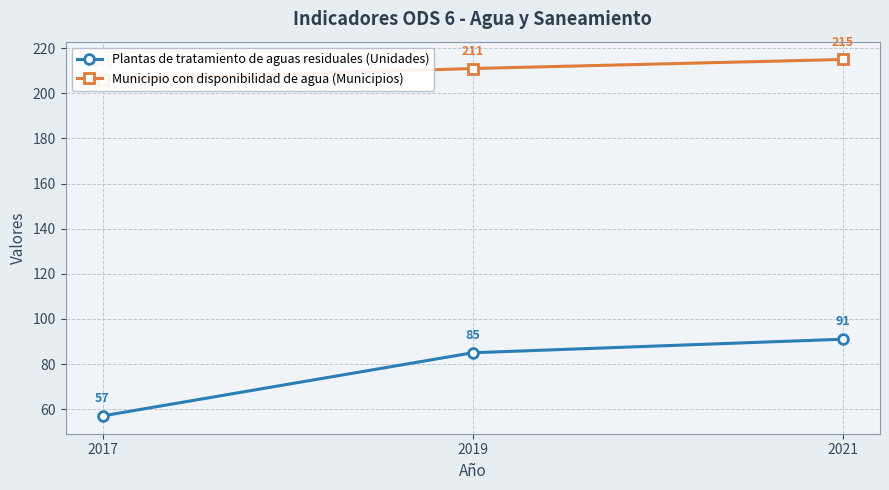

Which series has the largest range (max minus min)?

Plantas de tratamiento de aguas residuales (Unidades)